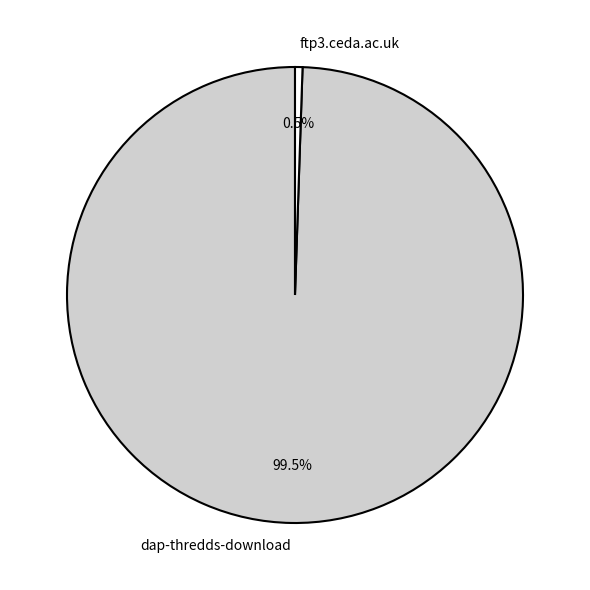

Does ftp3.ceda.ac.uk account for over 50% of the chart?

No